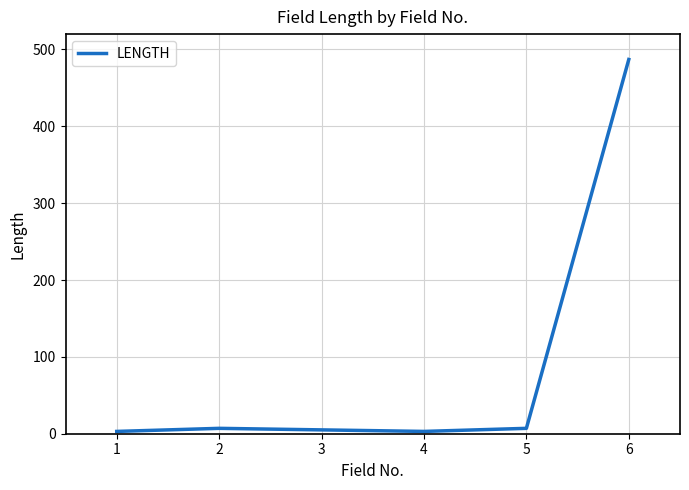

True or false: there are more than 0 points higher than both neighbors.

True